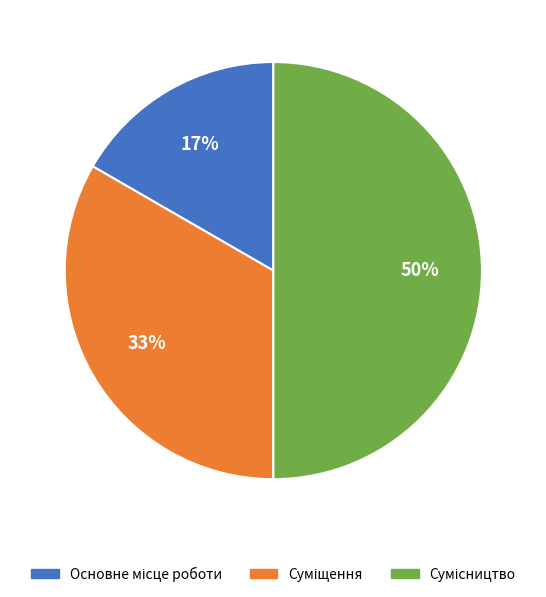

To the nearest percent, what is the difference between the largest and smallest slice percentages?

33%